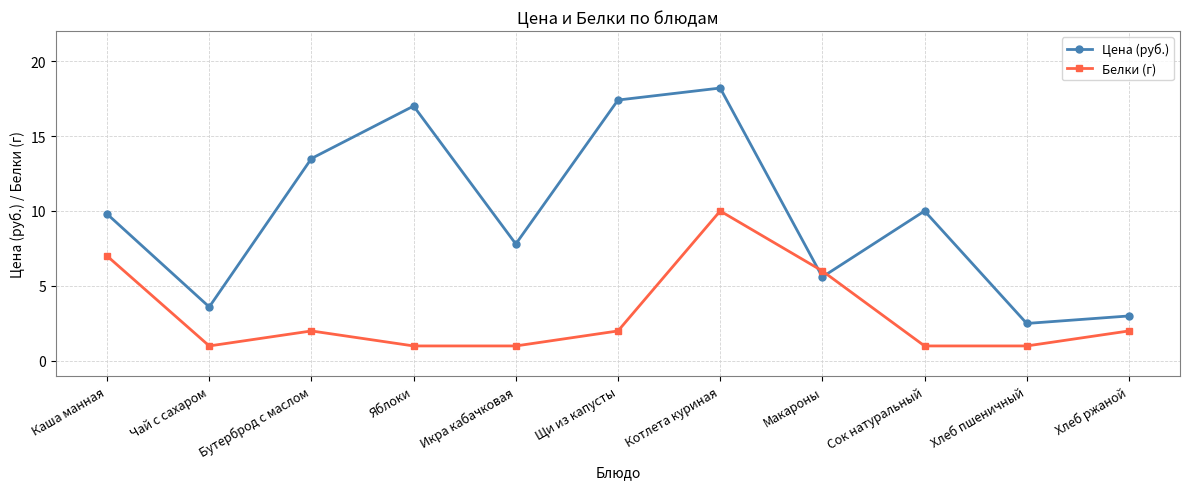

Which series ends up on top after the final intersection of Цена (руб.) and Белки (г)?

Цена (руб.)